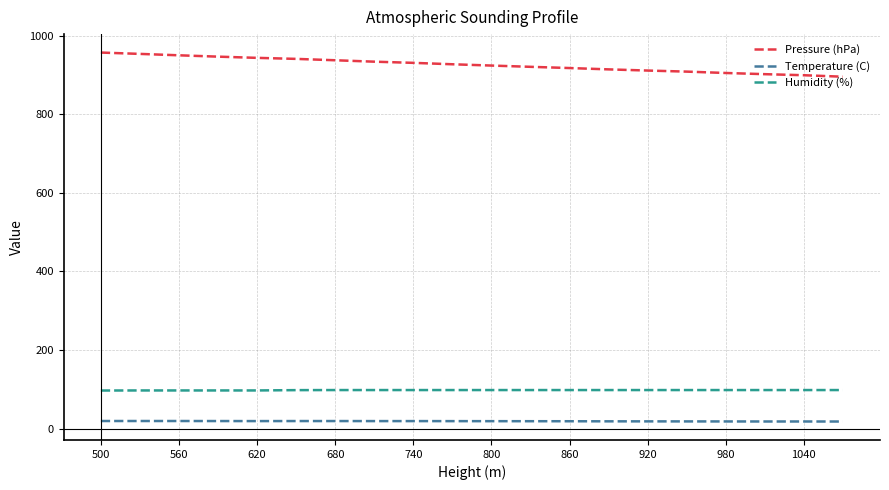

What is the difference between the maximum and minimum values in the Pressure (hPa) series?

61.5